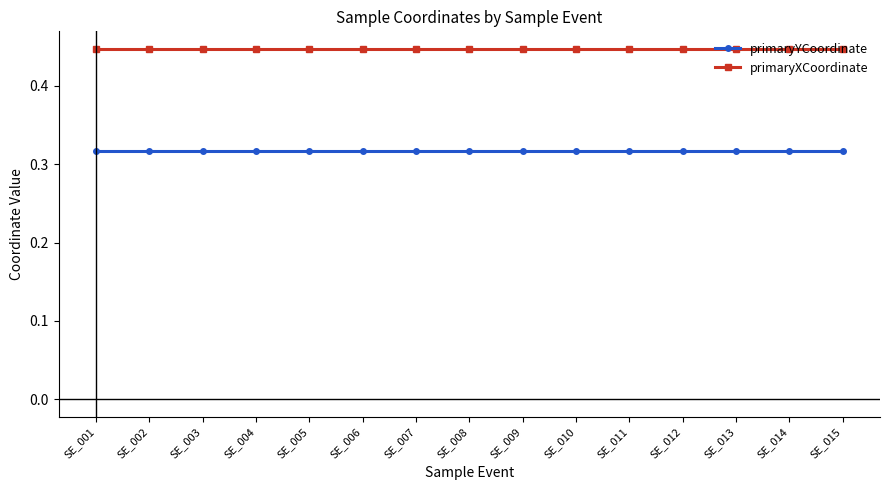

How many lines are shown in the chart?

2